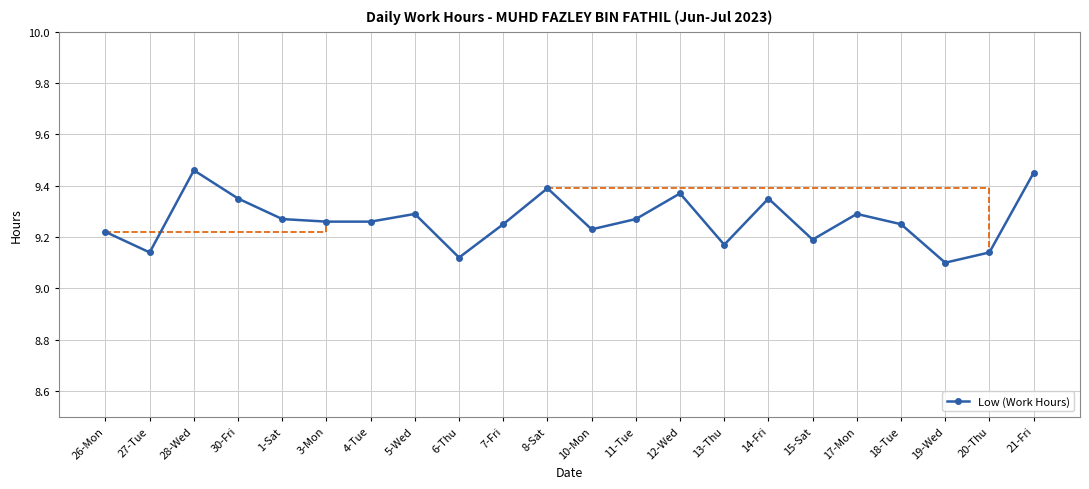

How many values are between 9 and 10?

22